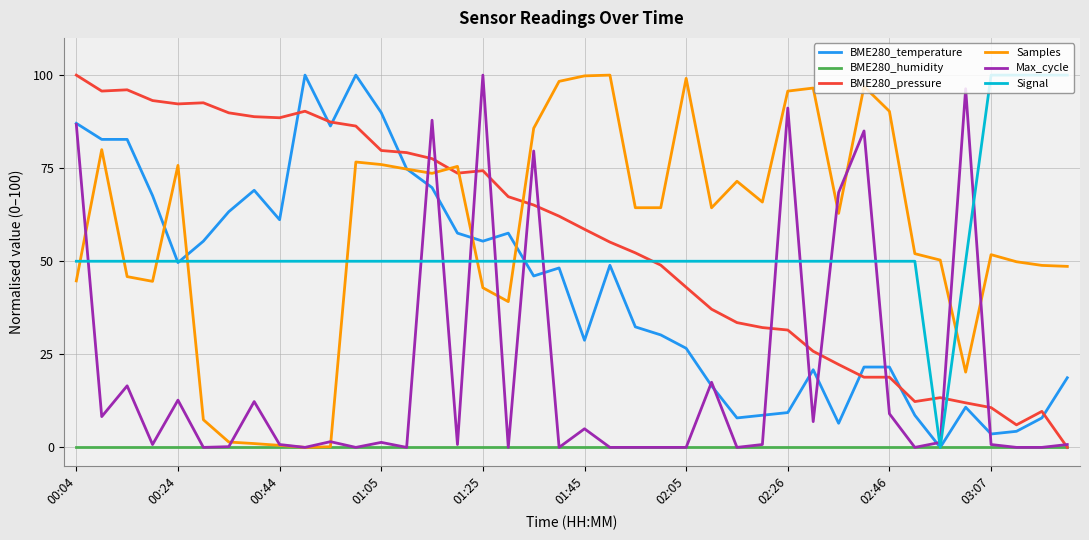

What is the maximum value shown in the chart?

100.0